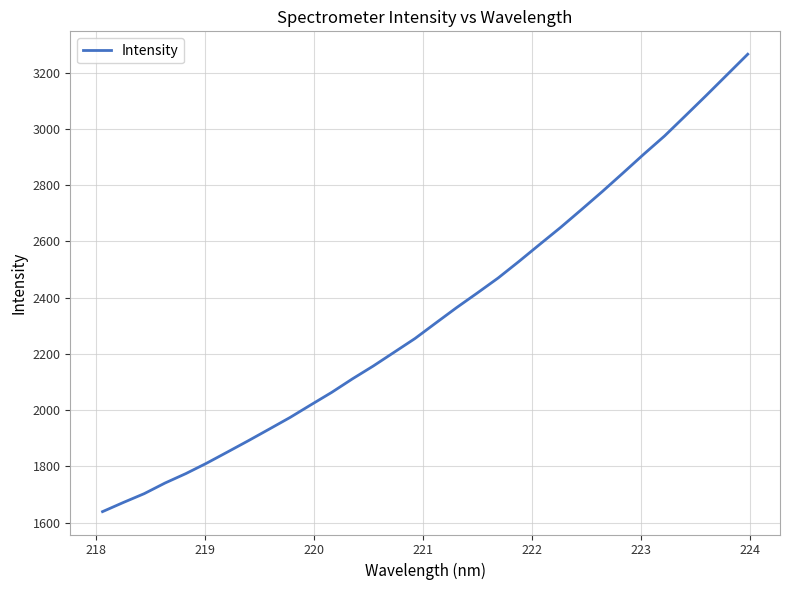

Reading left to right, what are all the values shown in this chart?

1639.4	1671.9	1703.3	1741.1	1774.7	1811.7	1851.5	1891.6	1932.7	1974.2	2019.1	2063.4	2111.6	2157.3	2206.1	2254.9	2310.0	2364.7	2417.0	2470.3	2529.2	2589.9	2650.0	2713.2	2777.3	2843.5	2910.5	2975.3	3047.0	3119.1	3192.5	3266.0